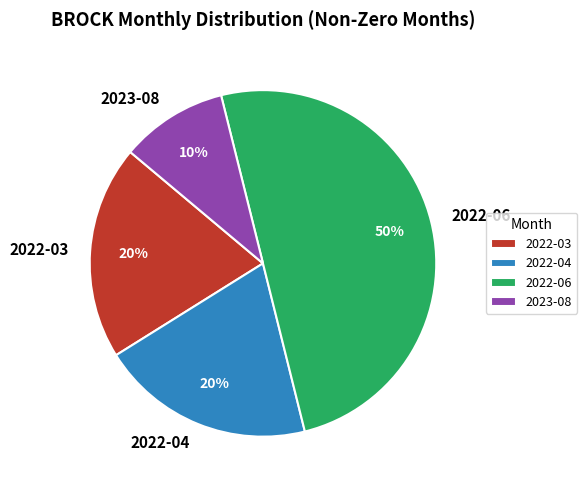

The 2022-03 slice represents 20% of the pie. True or false?

True